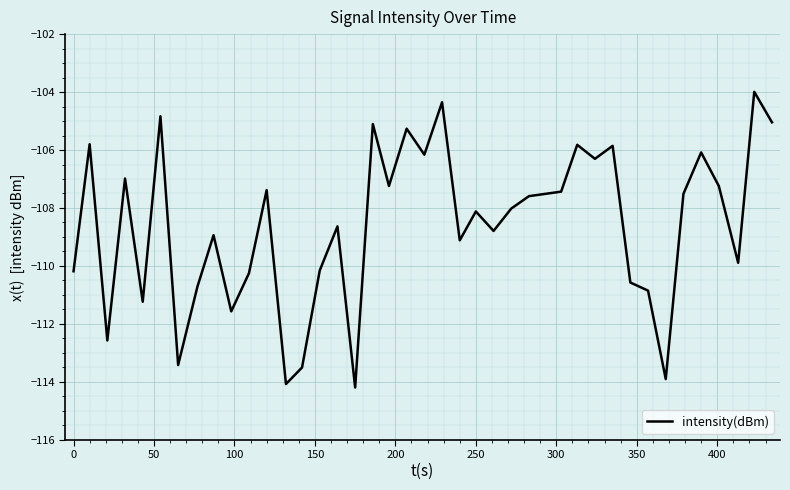

What is the greatest value displayed?

-104.0